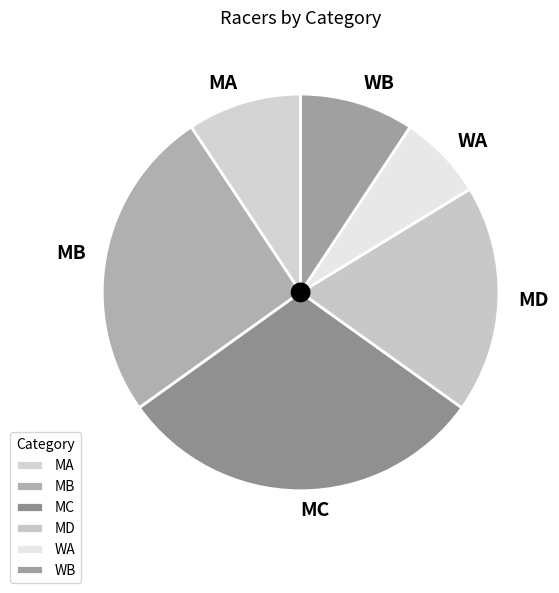

Is there any slice that represents more than half of the pie?

No